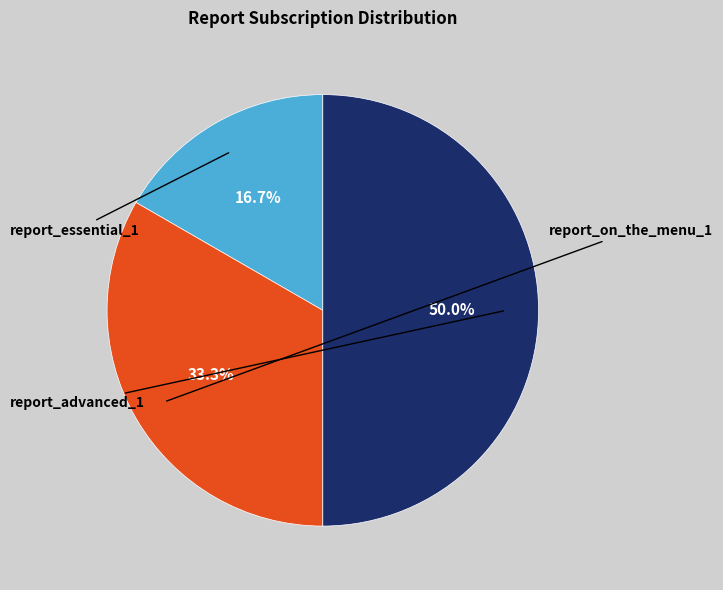

Rank the categories by value from lowest to highest.

report_essential_1, report_on_the_menu_1, report_advanced_1